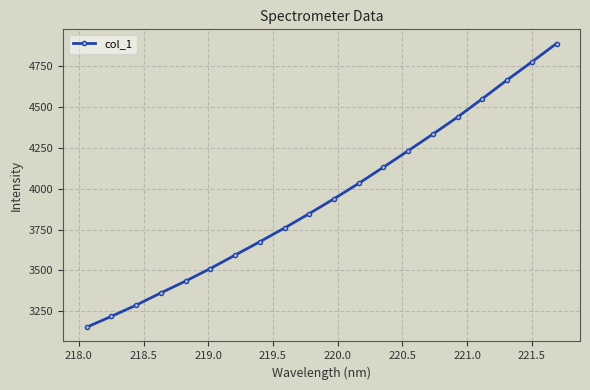

What is the maximum value shown in the chart?

4889.3